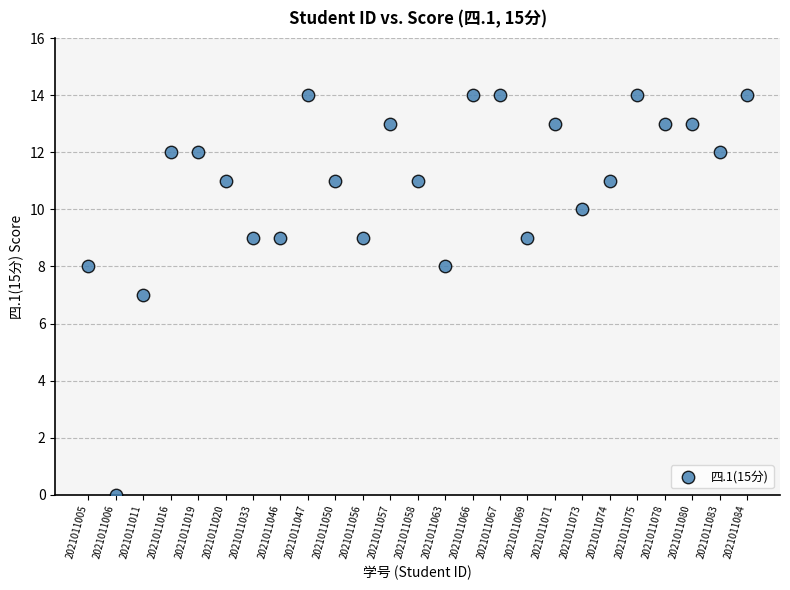

What is the range of Y values (max minus min)?

14